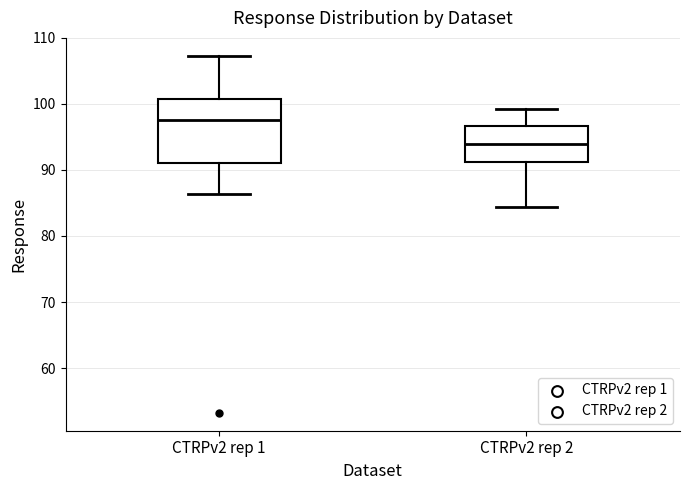

Which box's median line is the lowest?

CTRPv2 rep 2